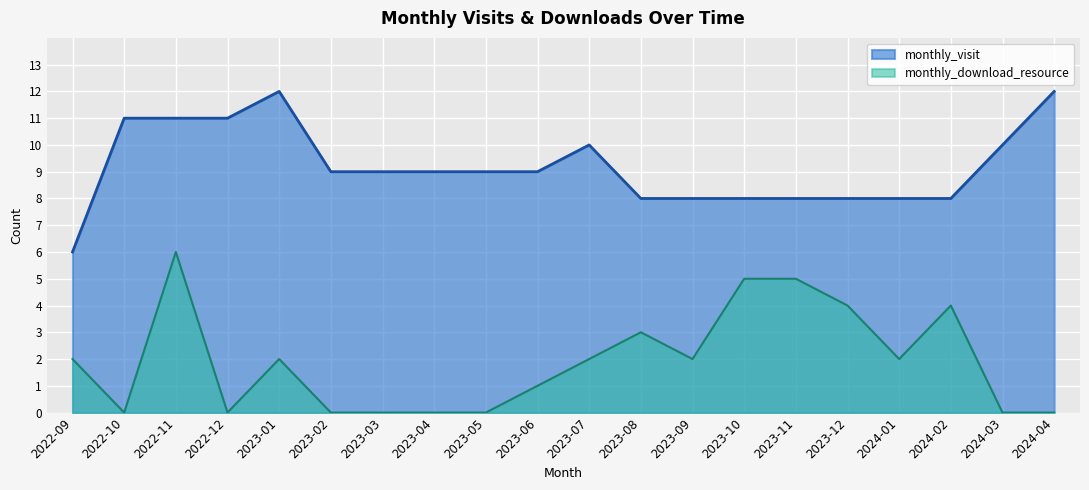

How many lines are shown in the chart?

2